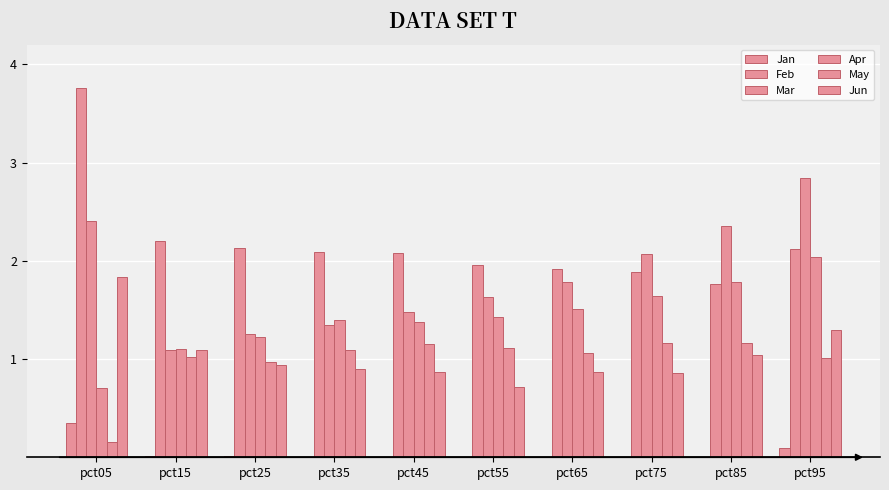

At pct05, list the series in order from largest to smallest.

Feb, Mar, Jun, Apr, Jan, May